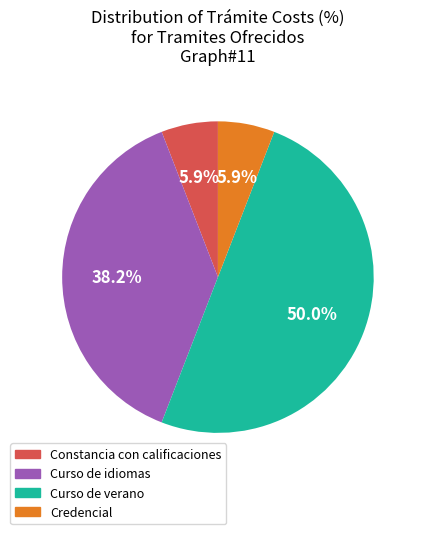

Combined, do Curso de idiomas and Constancia con calificaciones account for over 50%?

No